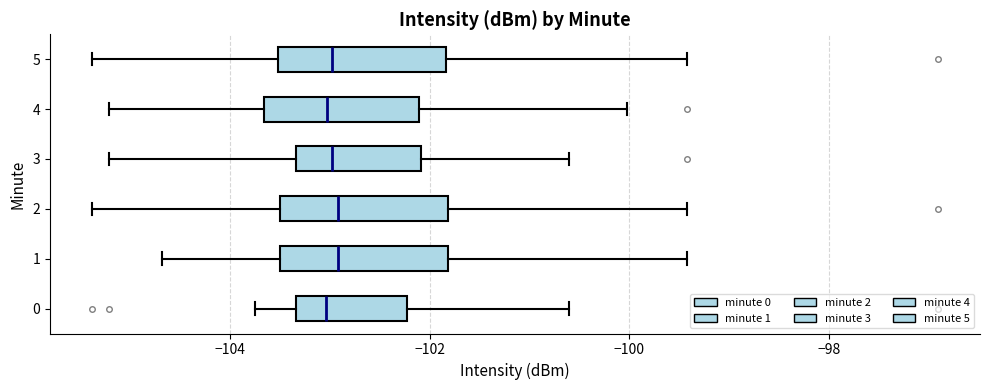

Reading bottom to top, transcribe this box plot: for each box, give where its median line is, the range the box spans, and where its two whiskers end, as read against the x-axis. The values are not printed on the chart, so give them approximately, as read against the axis.

0: median -103.0, box -103.4 to -102.2, whiskers -103.8 to -100.6
1: median -103.0, box -103.4 to -101.8, whiskers -104.6 to -99.4
2: median -103.0, box -103.4 to -101.8, whiskers -105.4 to -99.4
3: median -103.0, box -103.4 to -102.0, whiskers -105.2 to -100.6
4: median -103.0, box -103.6 to -102.2, whiskers -105.2 to -100.0
5: median -103.0, box -103.6 to -101.8, whiskers -105.4 to -99.4